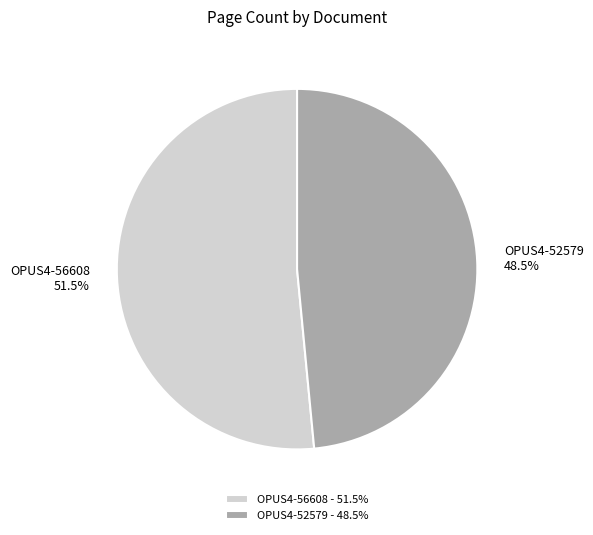

To the nearest percent, what is the average slice percentage?

50%